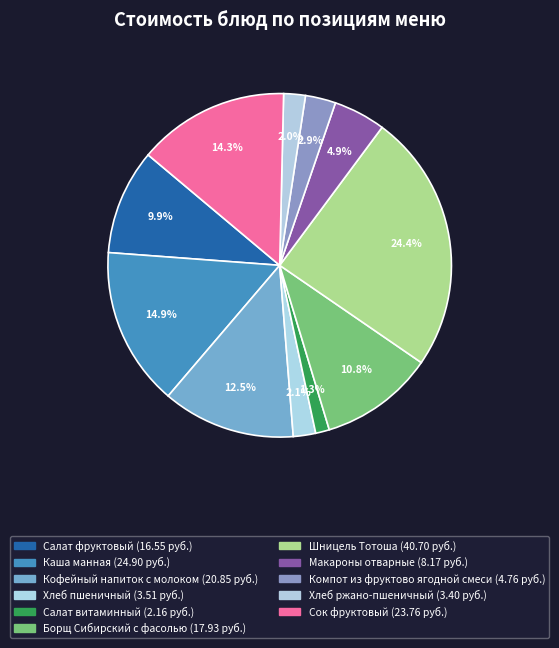

To the nearest percent, what is the difference between the largest and smallest slice percentages?

23%